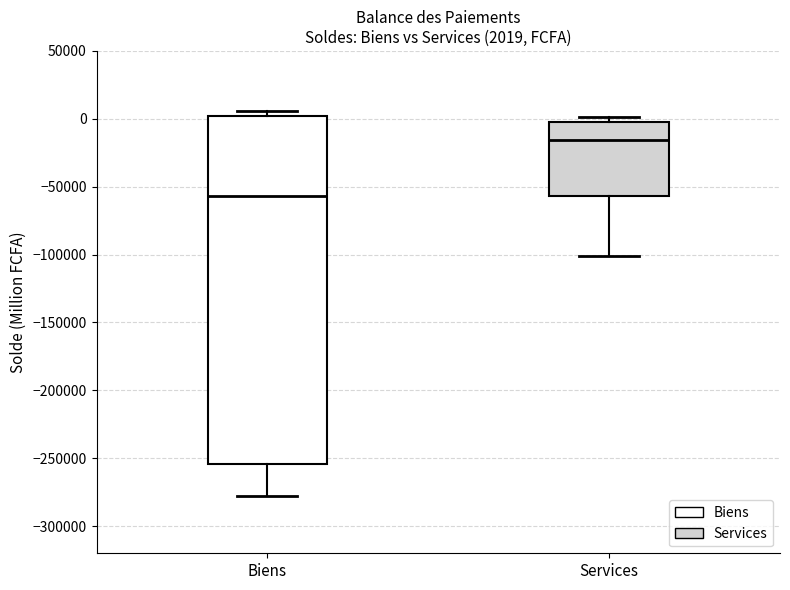

Comparing the boxes themselves (not the whiskers), which one is the tallest?

Biens